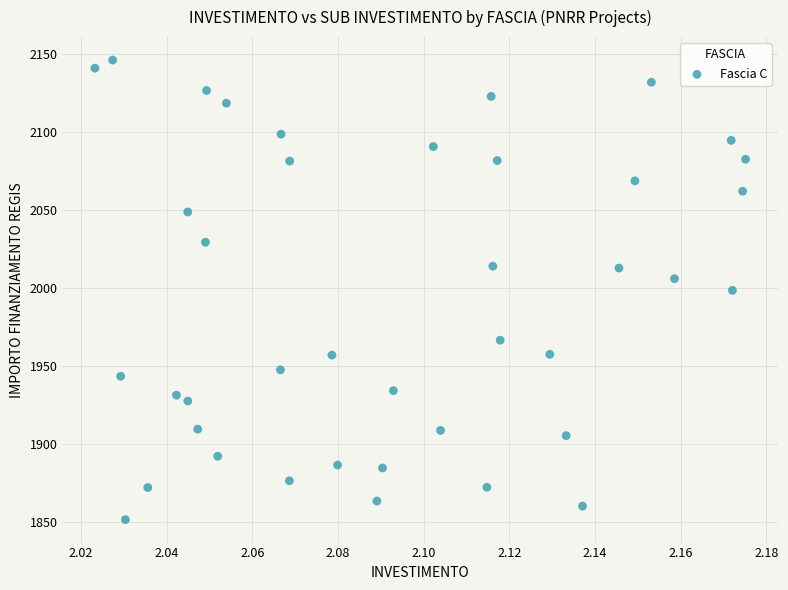

What is the range of Y values (max minus min)?

294.4